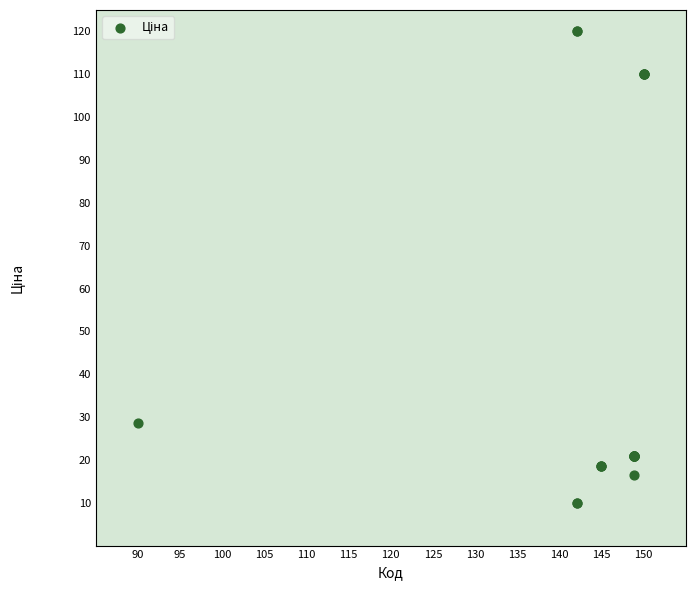

What Y value in the scatter plot is closest to 65?

28.5